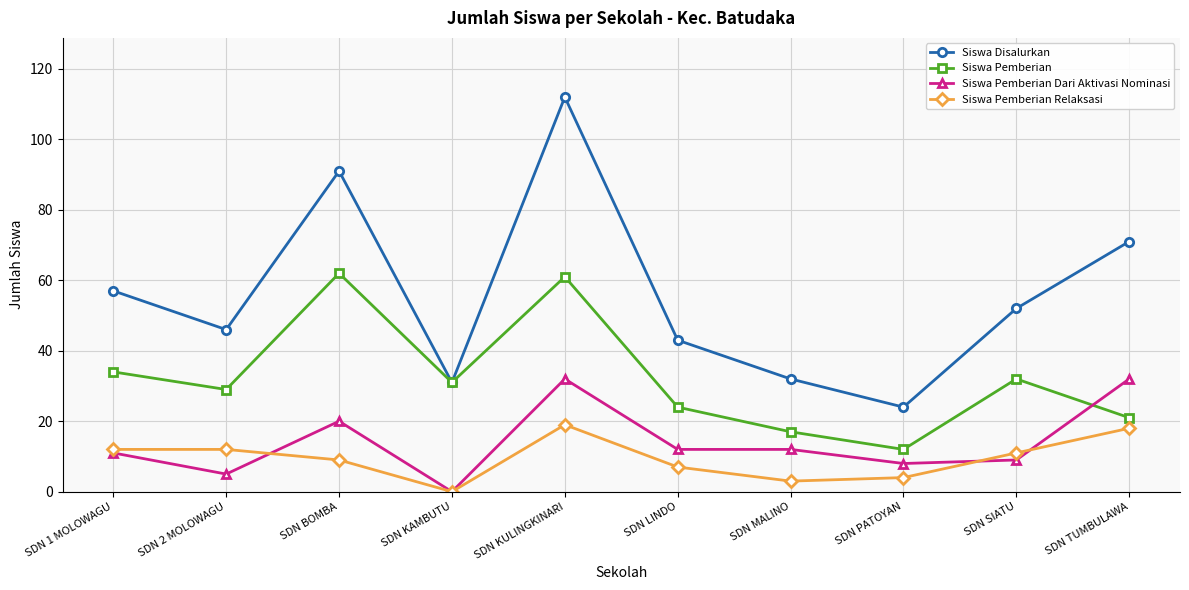

What is the label of the 5th point from the right?

SDN LINDO